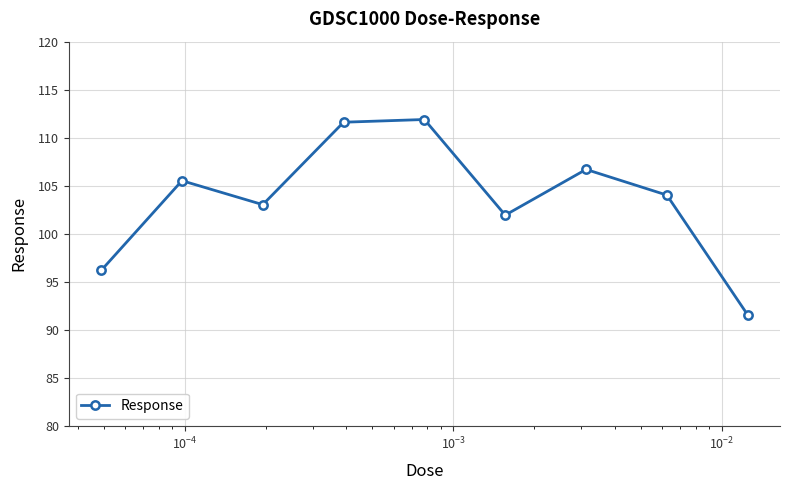

How many points are lower than both their immediate neighbors (excluding endpoints)?

2